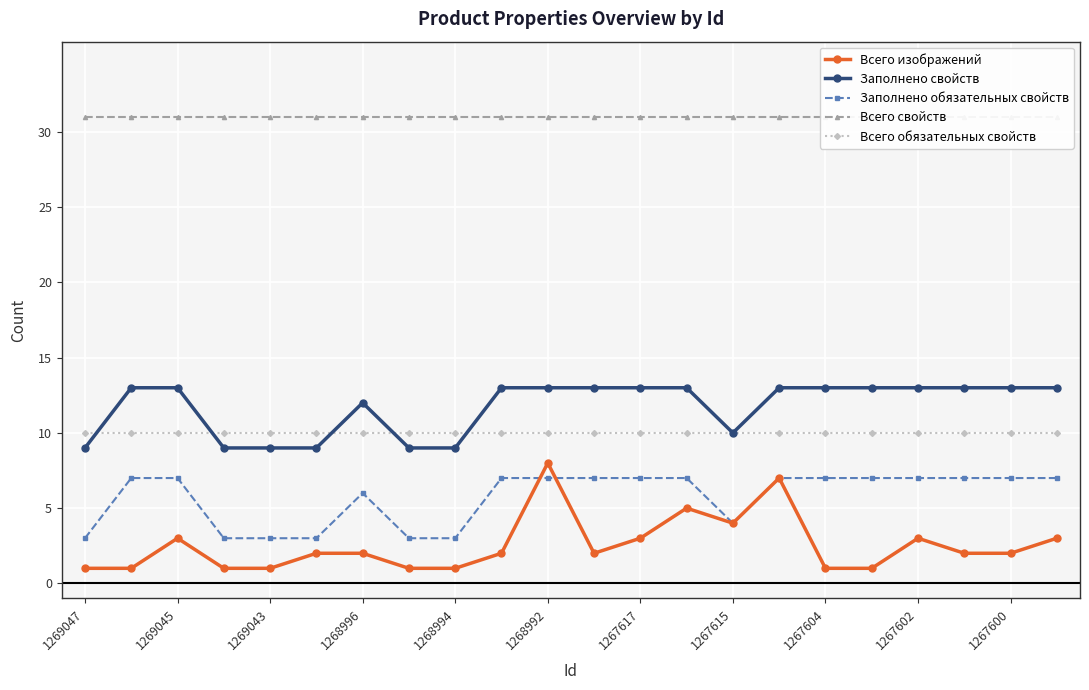

At which category does Всего изображений reach its first local peak?

1269045